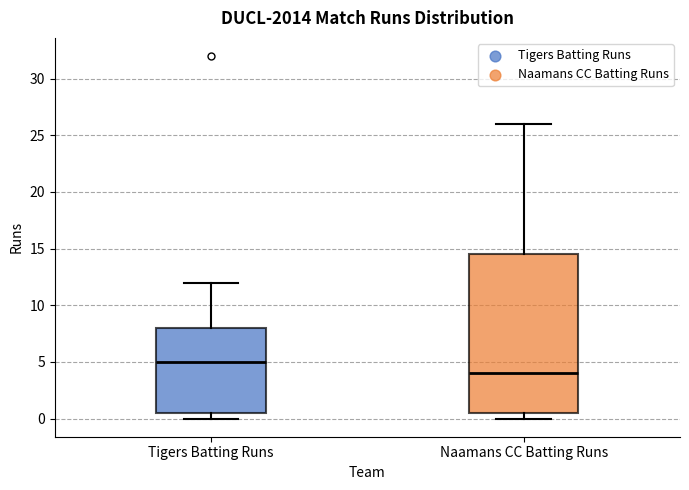

Which box's median line is the highest?

Tigers Batting Runs